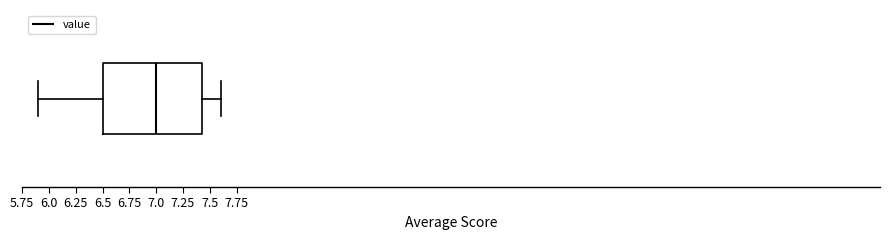

Transcribe this box plot: give where the median line is, the range the box spans, and where the two whiskers end, as read against the x-axis. The values are not printed on the chart, so give them approximately, as read against the axis.

median 7.00, box 6.50 to 7.45, whiskers 5.90 to 7.60